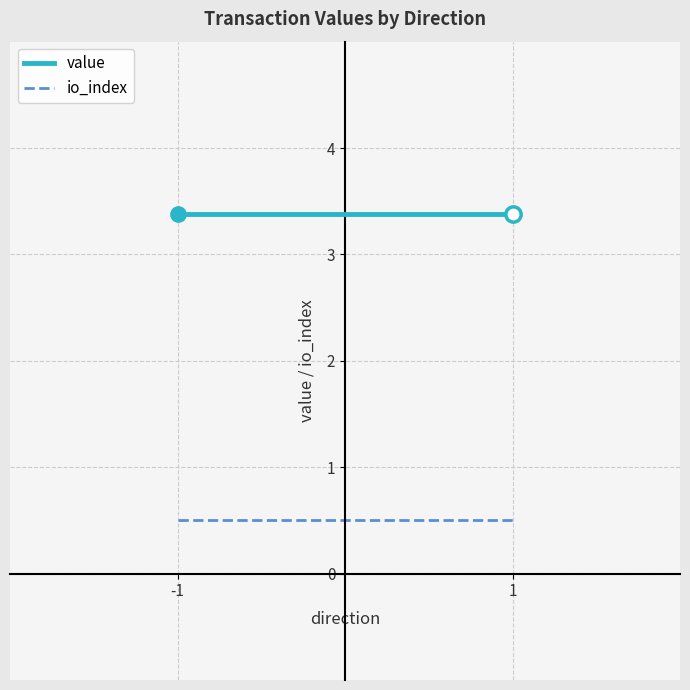

What is the total value across all series at -1?

3.9